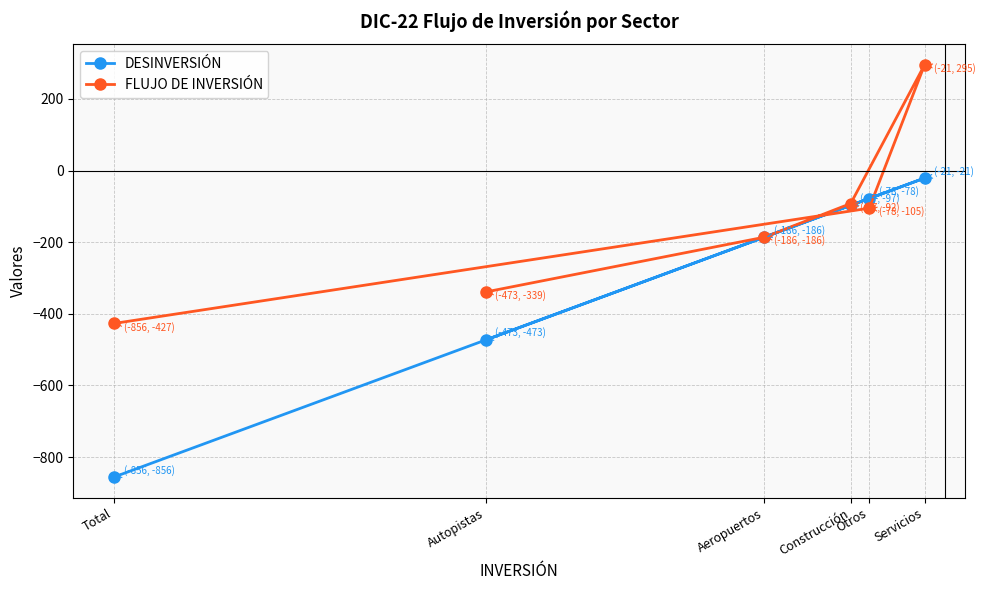

How many data points does each series have?

6